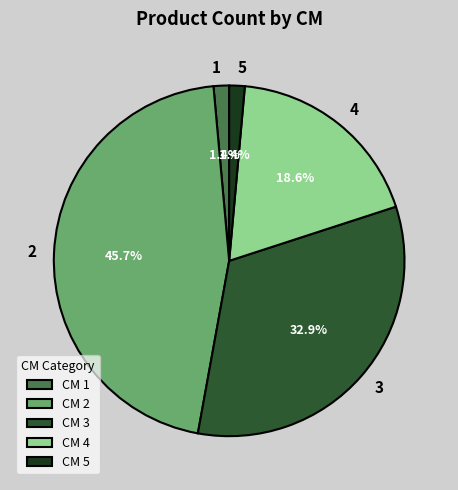

Between 5 and 2, which is larger?

2